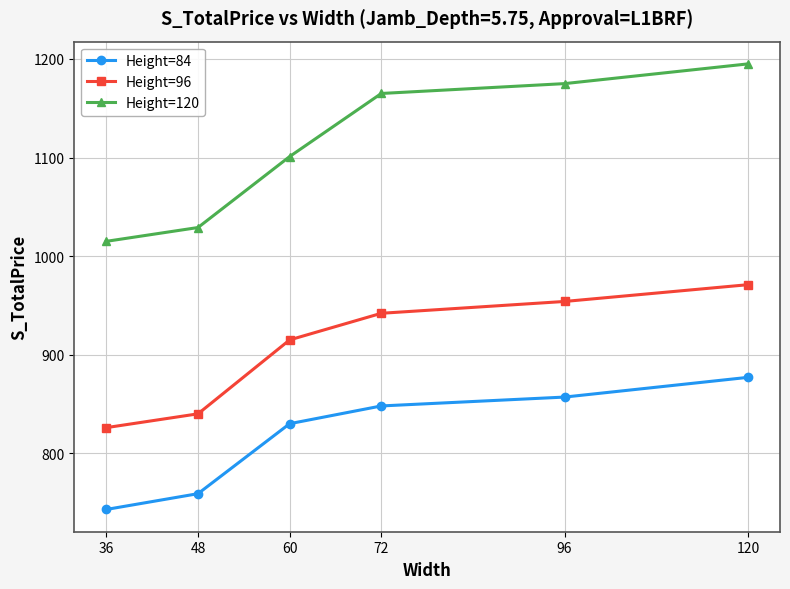

True or false: Height=96 and Height=84 intersect in this chart.

False